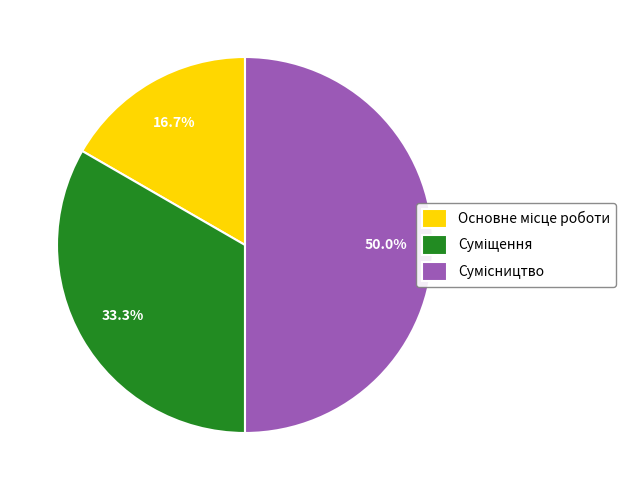

What is the total percentage of Суміщення and Сумісництво?

83.3%